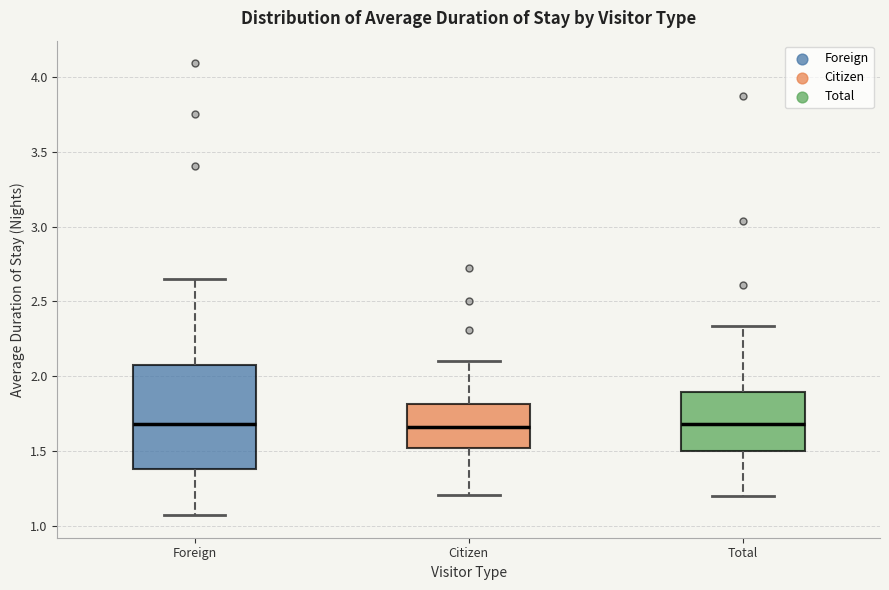

Reading left to right, read every box against the y-axis: the position of its median line, the range the box covers, and the ends of its whiskers. The values are not printed on the chart, so give them approximately, as read against the axis.

Foreign: median 1.70, box 1.40 to 2.10, whiskers 1.05 to 2.65
Citizen: median 1.65, box 1.50 to 1.80, whiskers 1.20 to 2.10
Total: median 1.70, box 1.50 to 1.90, whiskers 1.20 to 2.35